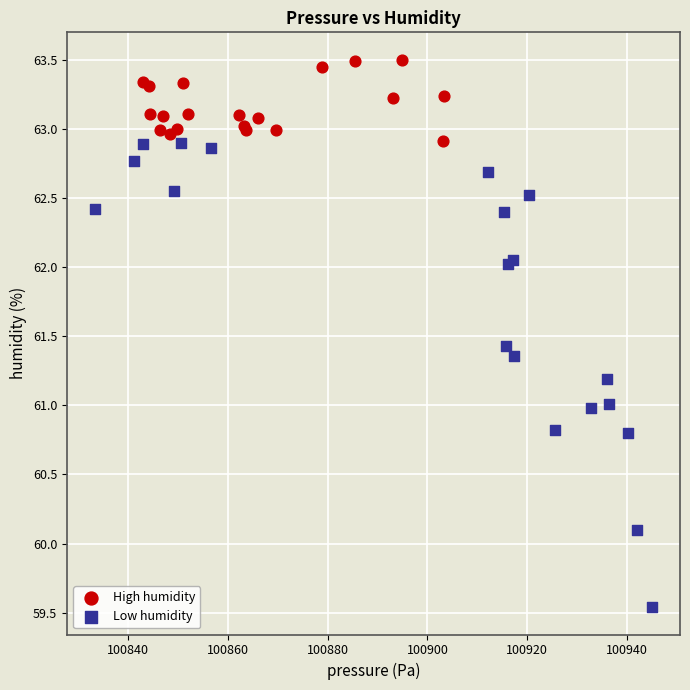

Which series contains the lowest Y value?

Low humidity